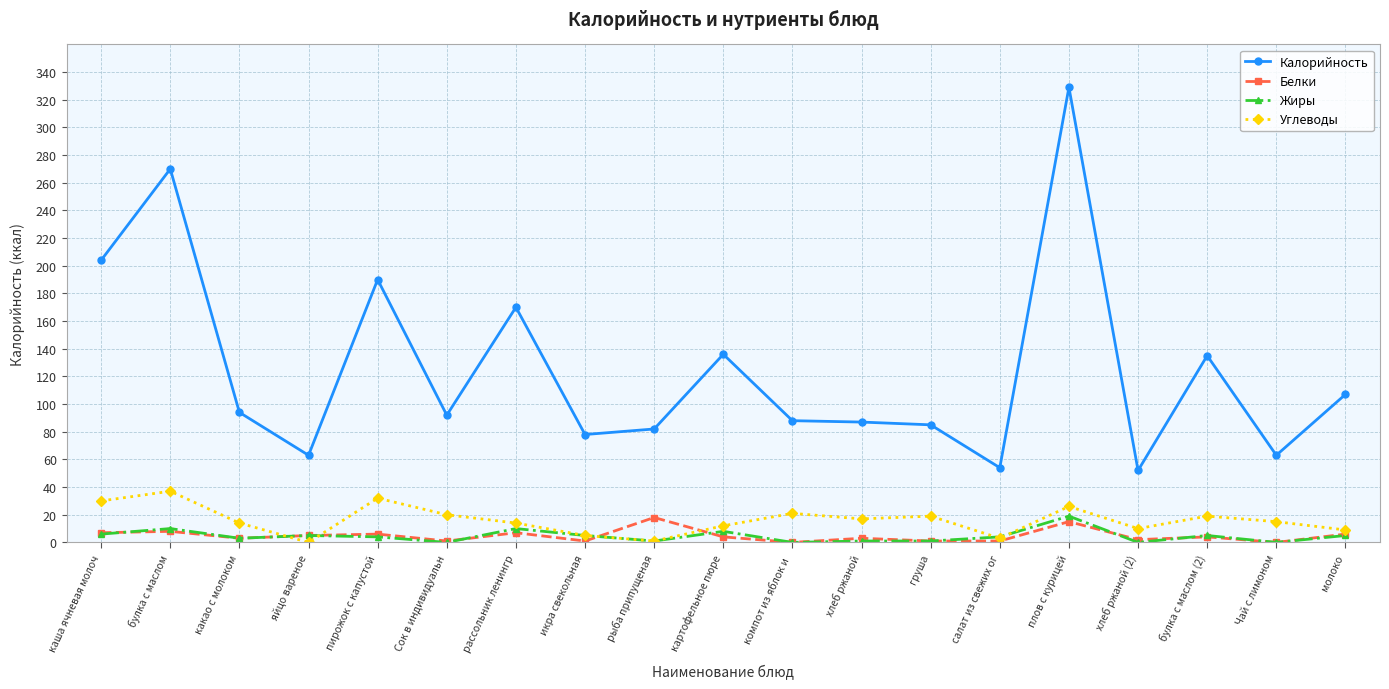

At which category is the sum across all series the highest?

плов с курицей